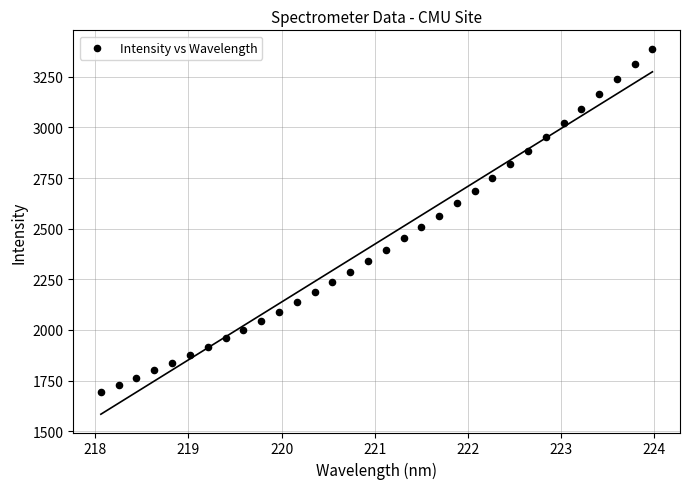

What is the range of X values (max minus min)?

5.9